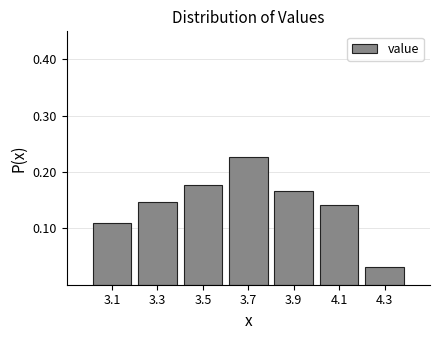

Reading left to right, list every bar in this chart as the range it spans on the x-axis followed by its height. The values are not printed on the chart, so give them approximately, as read against the axis.

3.0 to 3.2: 0.11
3.2 to 3.4: 0.15
3.4 to 3.6: 0.18
3.6 to 3.8: 0.23
3.8 to 4.0: 0.17
4.0 to 4.2: 0.14
4.2 to 4.4: 0.03